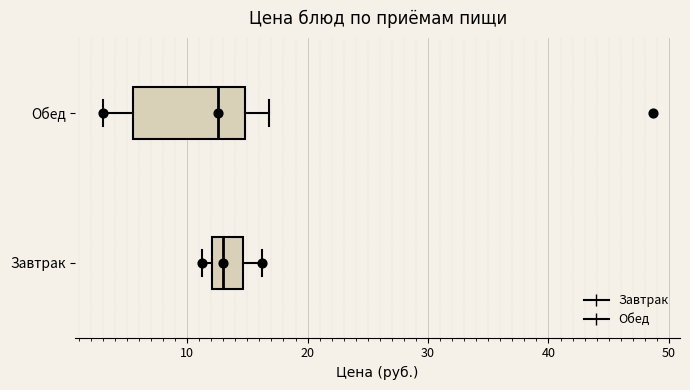

Reading bottom to top, transcribe this box plot: for each box, give where its median line is, the range the box spans, and where its two whiskers end, as read against the x-axis. The values are not printed on the chart, so give them approximately, as read against the axis.

Завтрак: median 13, box 12 to 15, whiskers 11 to 16
Обед: median 13, box 6 to 15, whiskers 3 to 17